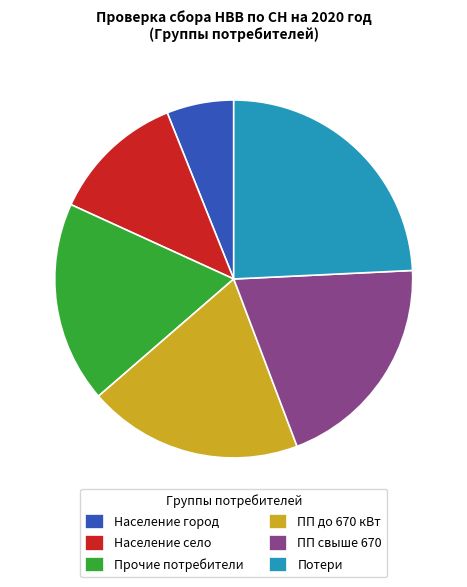

How many segments does this pie chart have?

6